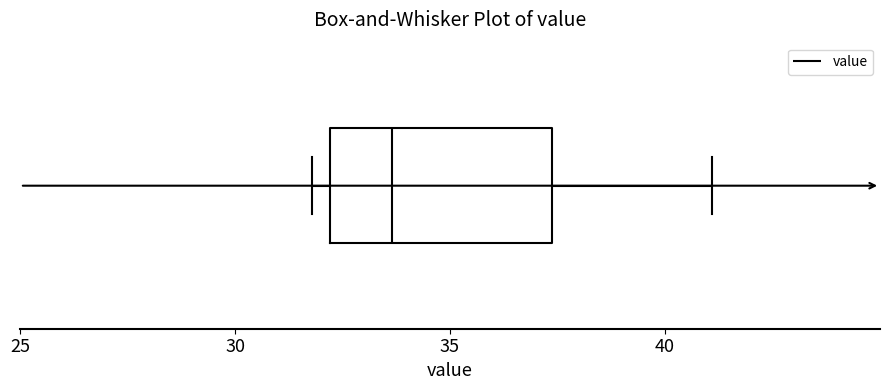

Where is the left edge of the box on the x-axis? The values are not printed on the chart, so give them approximately, as read against the axis.

32.0